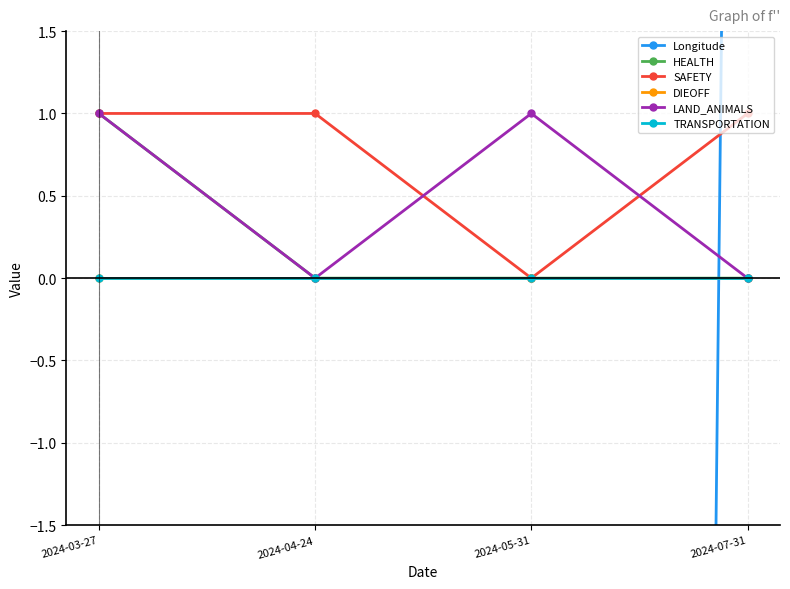

Is the value of Longitude at 2024-03-27 greater than the value of SAFETY at 2024-07-31?

No